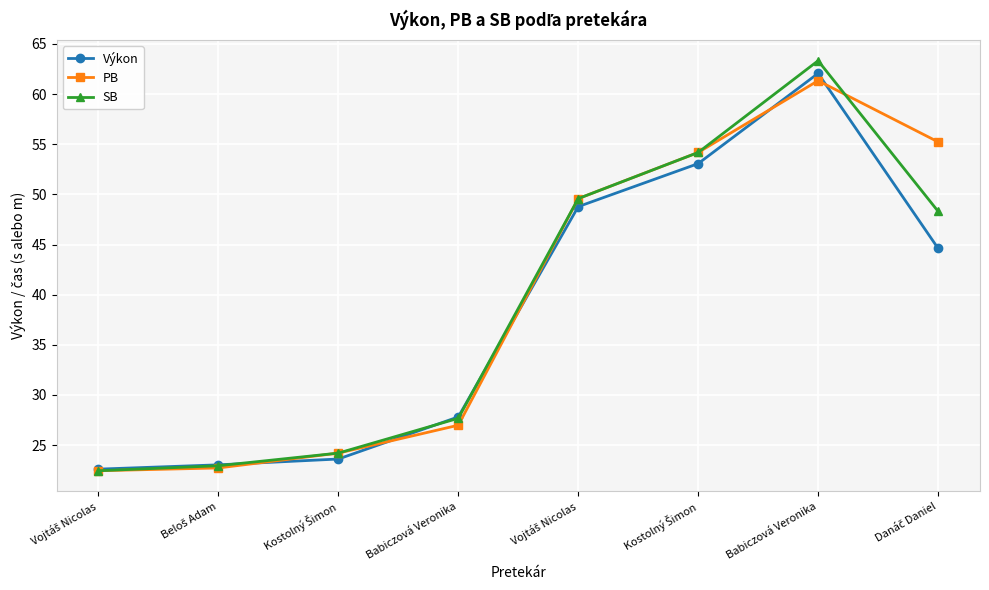

At Beloš Adam, list the series in order from largest to smallest.

Výkon, SB, PB